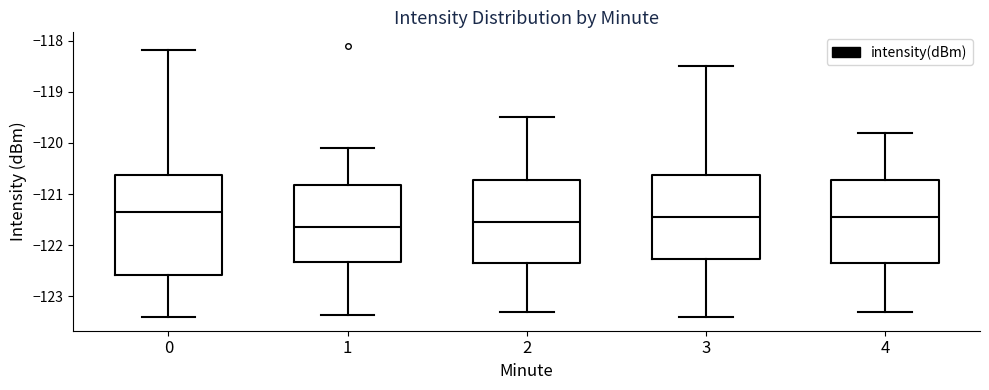

Which box has the lowest median line?

1